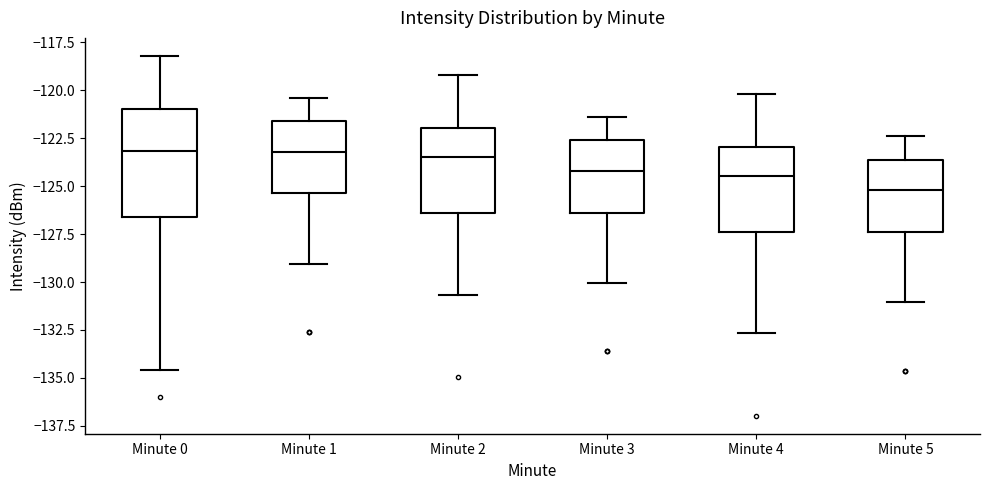

Where does the median line of the box for Minute 5 sit on the y-axis? The values are not printed on the chart, so give them approximately, as read against the axis.

-125.0